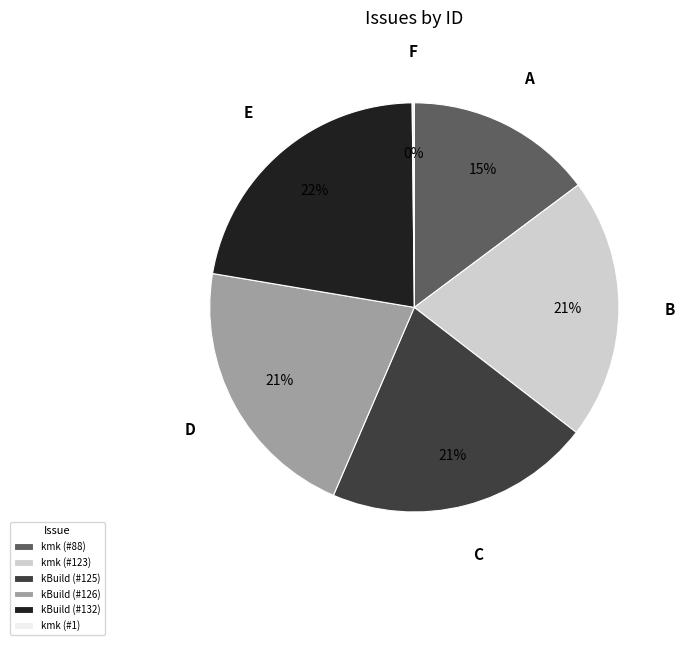

To the nearest percent, what is the average slice percentage?

17%